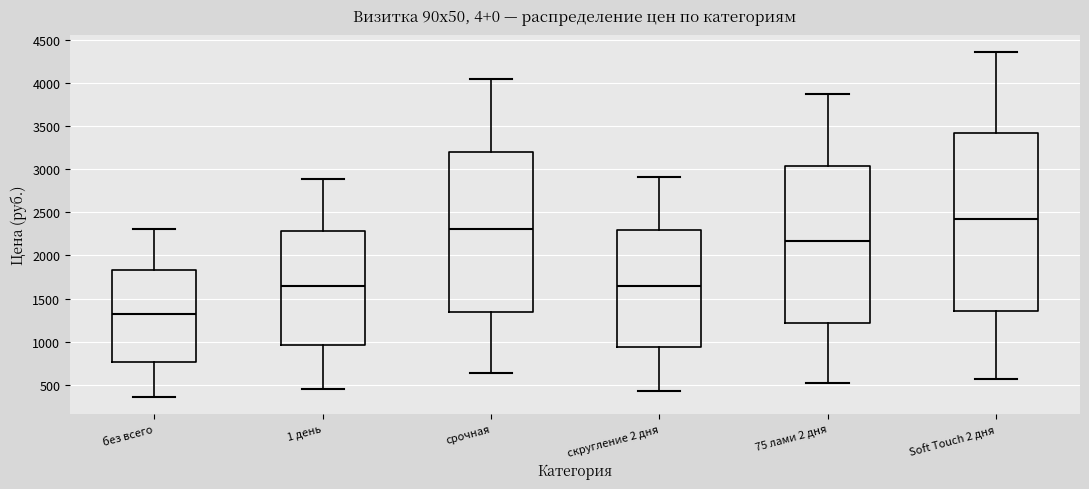

Reading left to right, read every box against the y-axis: the position of its median line, the range the box covers, and the ends of its whiskers. The values are not printed on the chart, so give them approximately, as read against the axis.

без всего: median 1300, box 750 to 1850, whiskers 350 to 2300
1 день: median 1650, box 950 to 2300, whiskers 450 to 2900
срочная: median 2300, box 1350 to 3200, whiskers 650 to 4050
скругление 2 дня: median 1650, box 950 to 2300, whiskers 450 to 2900
75 лами 2 дня: median 2150, box 1200 to 3050, whiskers 500 to 3850
Soft Touch 2 дня: median 2450, box 1350 to 3400, whiskers 550 to 4350